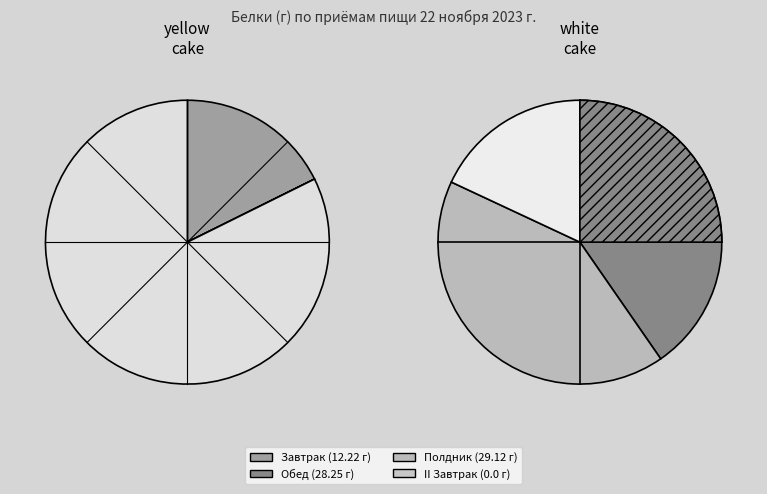

Do Полдник and Обед together represent more than half of the pie?

Yes